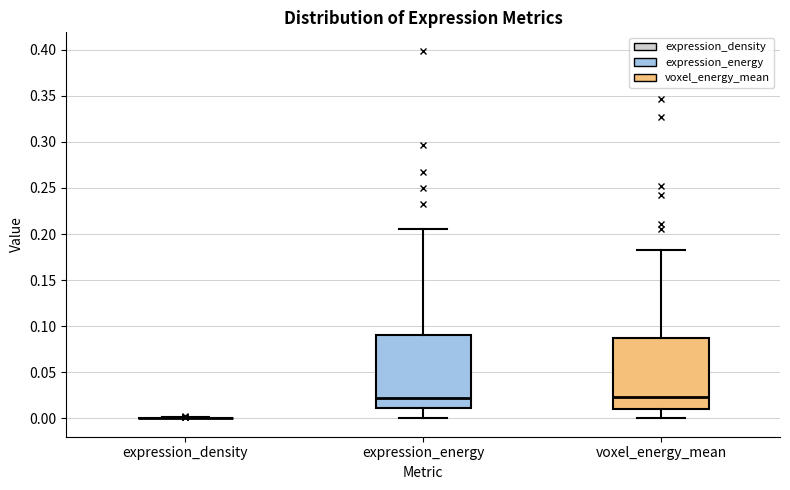

Reading left to right, read every box against the y-axis: the position of its median line, the range the box covers, and the ends of its whiskers. The values are not printed on the chart, so give them approximately, as read against the axis.

expression_density: box collapsed to a line at 0.000, whiskers 0.000 to 0.000
expression_energy: median 0.020, box 0.010 to 0.090, whiskers 0.000 to 0.205
voxel_energy_mean: median 0.025, box 0.010 to 0.085, whiskers 0.000 to 0.185